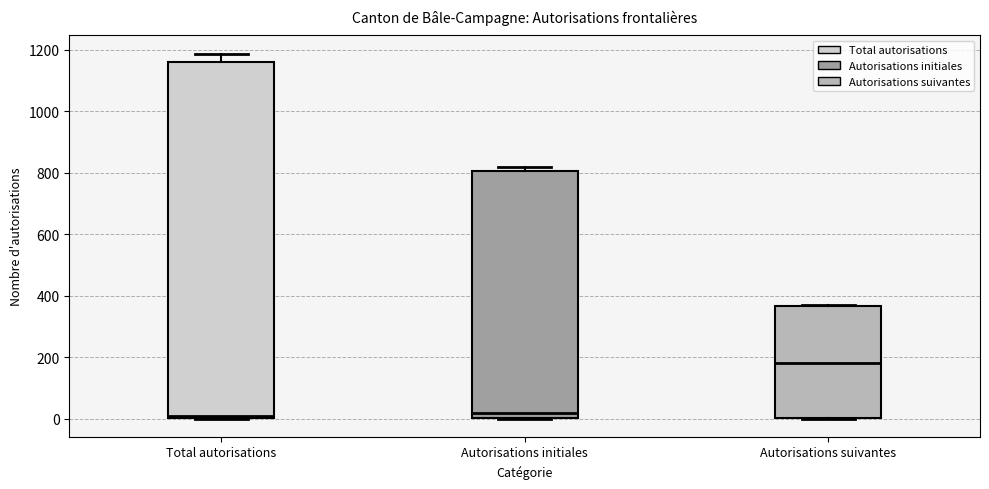

Which box is the tallest, from its lower edge to its upper edge?

Total autorisations